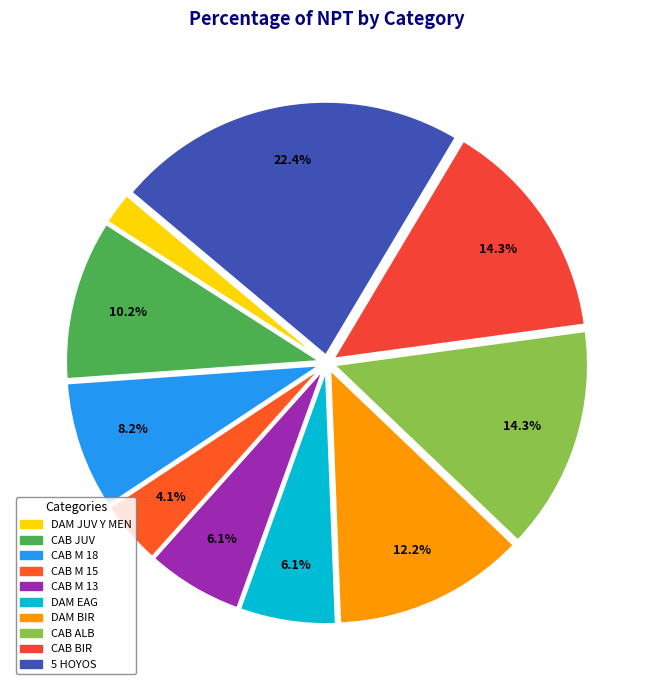

What is the change in value from DAM BIR to CAB BIR?

+1